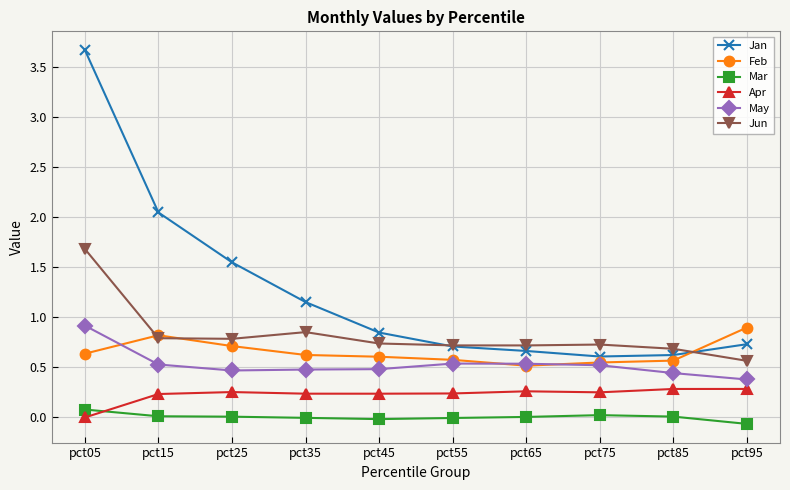

How many data points does each series have?

10